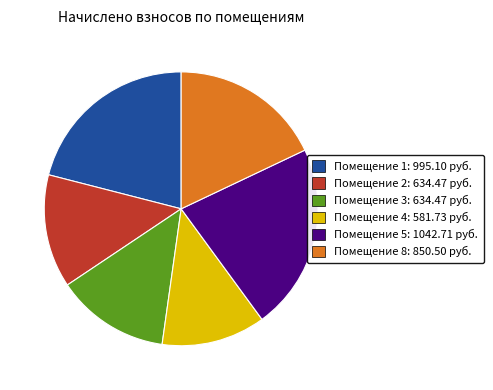

Is there a majority slice in this chart?

No